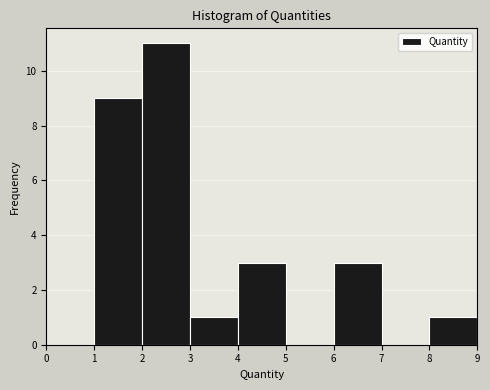

How tall is the bar that spans 2 to 3 on the x-axis? The values are not printed on the chart, so give them approximately, as read against the axis.

11